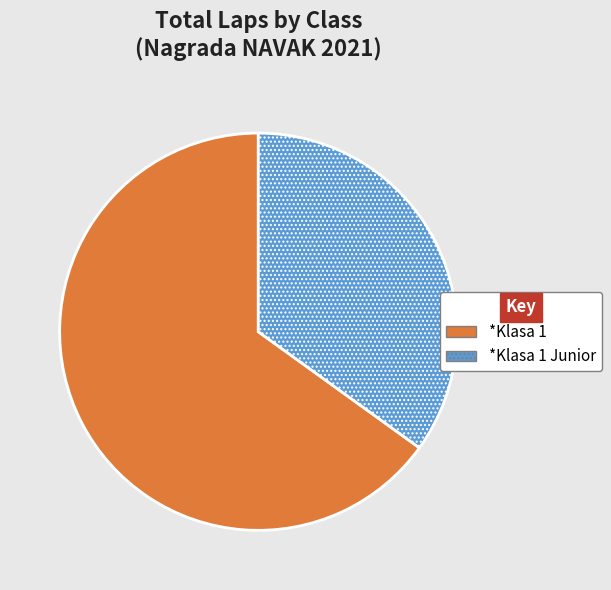

Is the sum of *Klasa 1 Junior and *Klasa 1 greater than half?

Yes